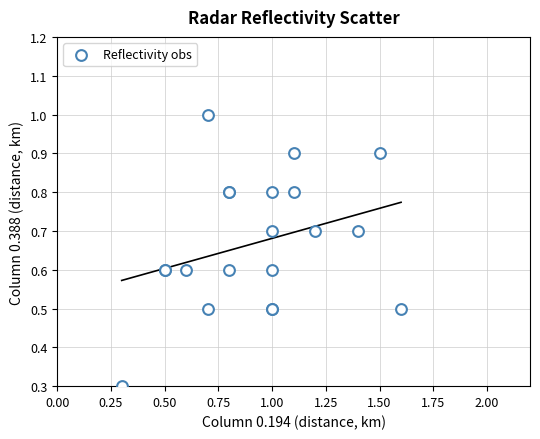

What Y value in the scatter plot is closest to 0?

0.3